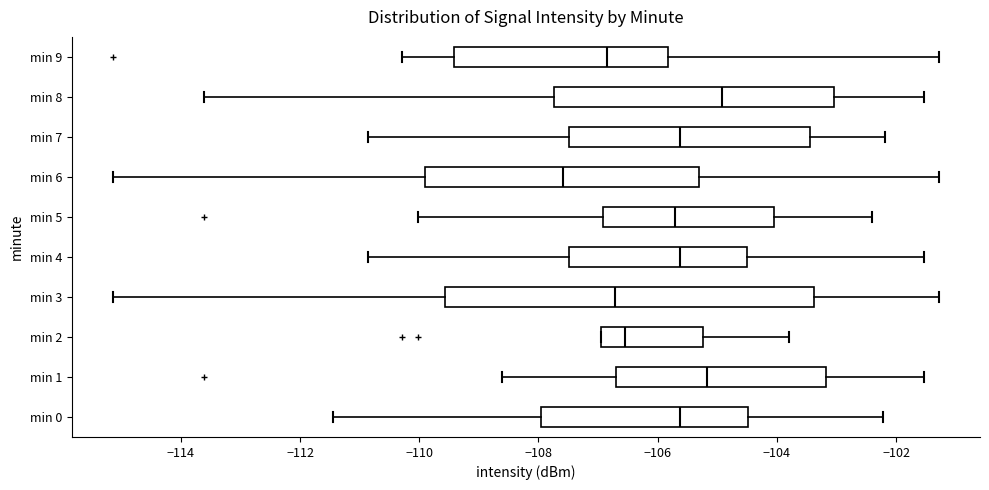

Which box is the widest, from its left edge to its right edge?

min 3